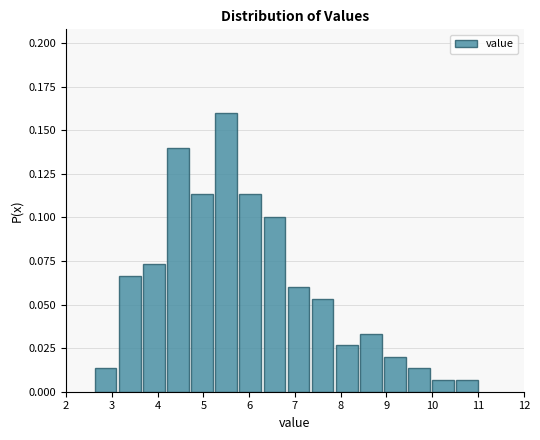

Reading left to right, list every bar in this chart as the range it spans on the x-axis followed by its height. Neither the bar edges nor the heights are printed on the chart, so give them approximately, as read against the axes.

2.6 to 3.1: 0.015
3.1 to 3.7: 0.065
3.7 to 4.2: 0.075
4.2 to 4.7: 0.140
4.7 to 5.2: 0.115
5.2 to 5.8: 0.160
5.8 to 6.3: 0.115
6.3 to 6.8: 0.100
6.8 to 7.3: 0.060
7.3 to 7.9: 0.055
7.9 to 8.4: 0.025
8.4 to 8.9: 0.035
8.9 to 9.4: 0.020
9.4 to 10.0: 0.015
10.0 to 10.5: 0.005
10.5 to 11.0: 0.005